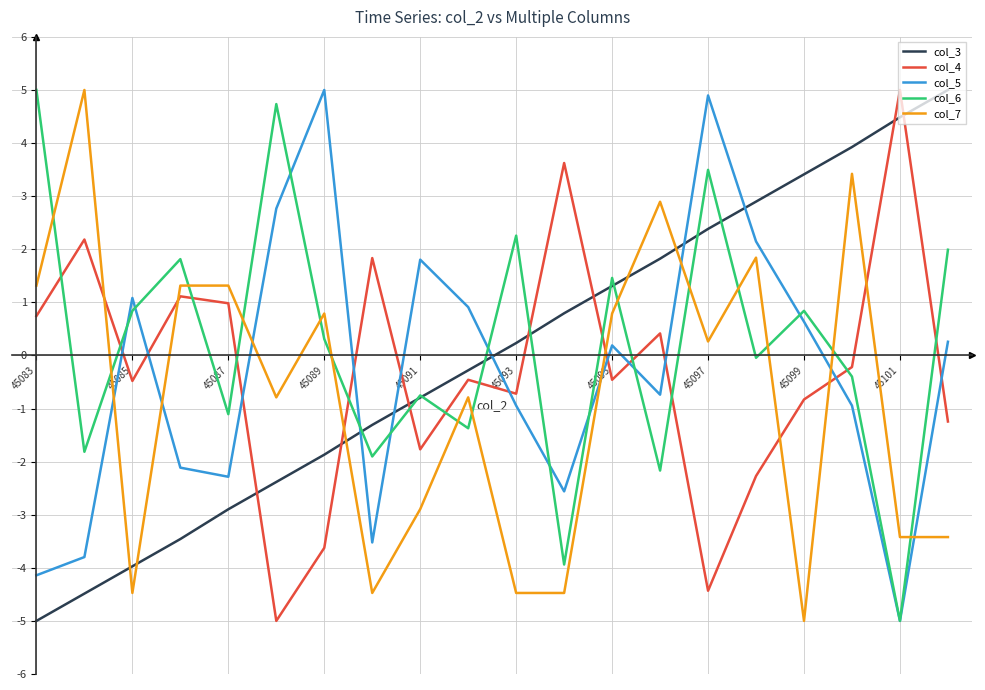

Which series ends up on top after the final intersection of col_3 and col_7?

col_3